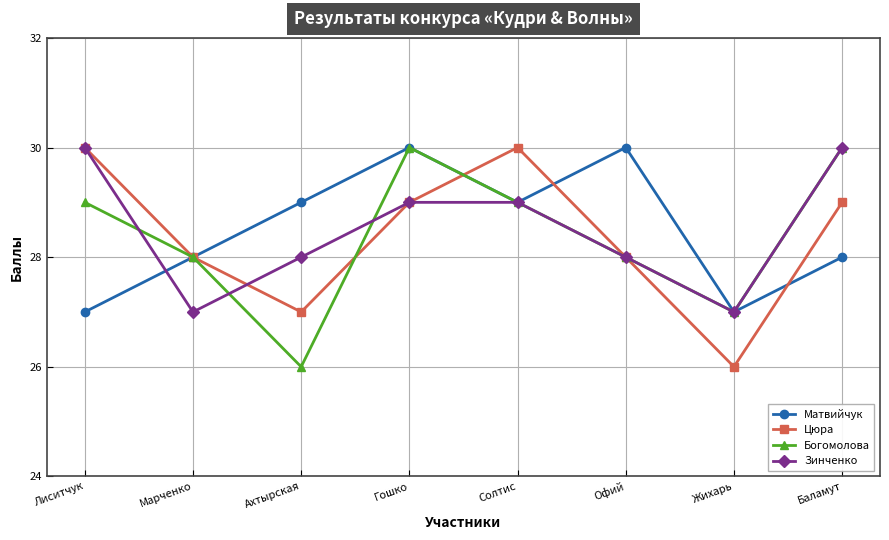

In Богомолова, how many points are higher than both neighbors (excluding endpoints)?

1